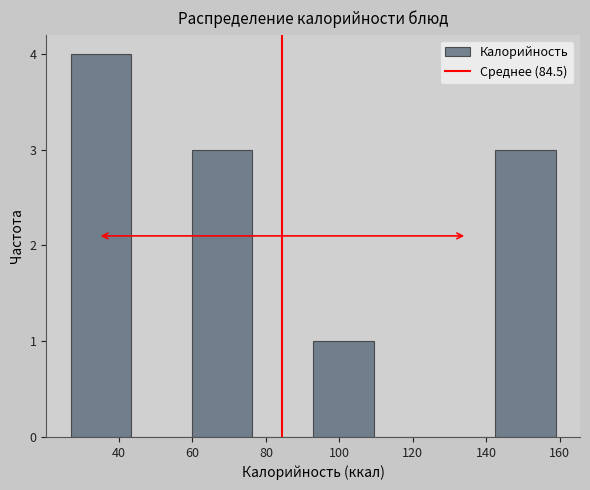

Reading left to right, list every bar in this chart as the range it spans on the x-axis followed by its height. Neither the bar edges nor the heights are printed on the chart, so give them approximately, as read against the axes.

26 to 44: 4
44 to 60: 0
60 to 76: 3
76 to 92: 0
92 to 110: 1
110 to 126: 0
126 to 142: 0
142 to 158: 3